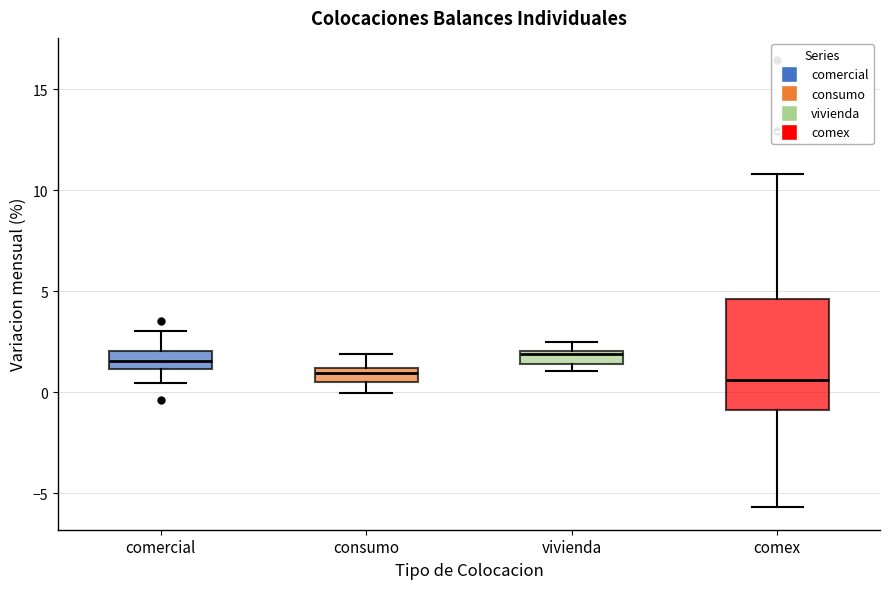

Which box is the tallest, from its lower edge to its upper edge?

comex